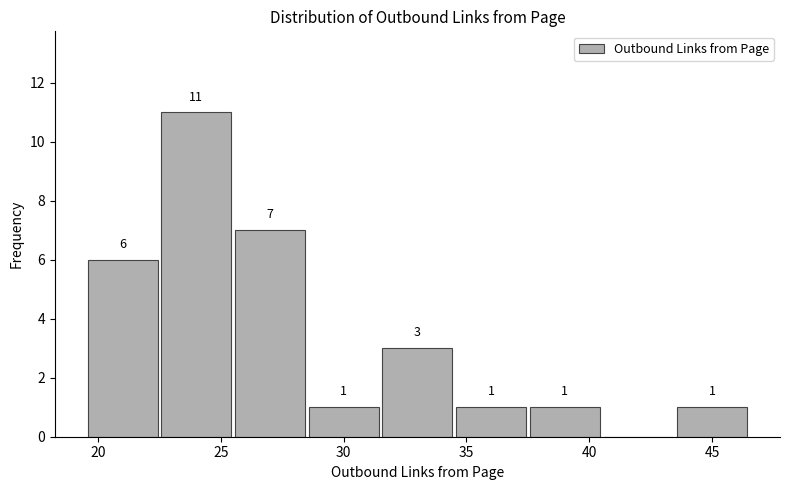

Over which range of the x-axis is the bar tallest?

22.5 to 25.5